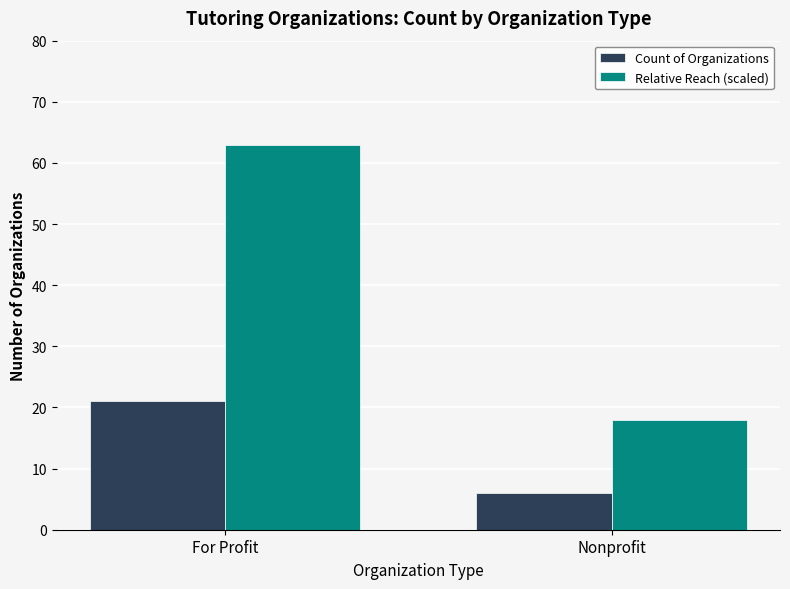

At which label does Count of Organizations reach its peak?

For Profit